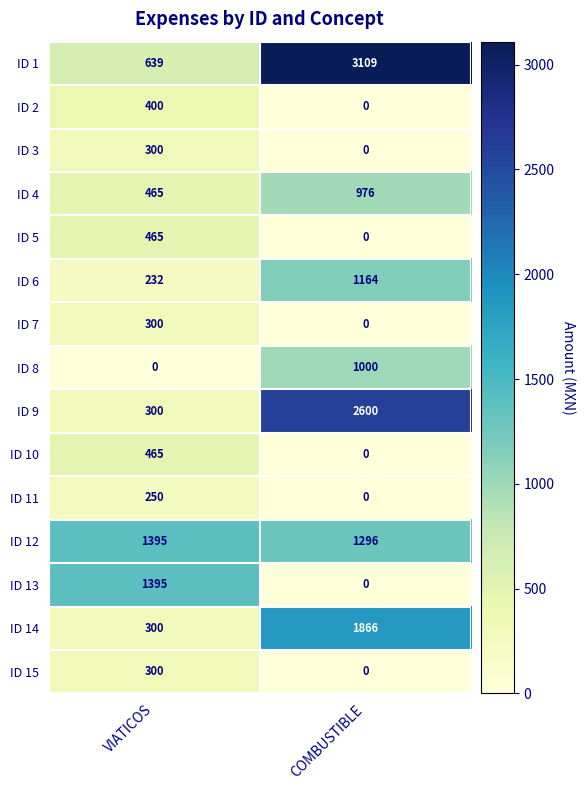

Count the number of categories in the chart.

2